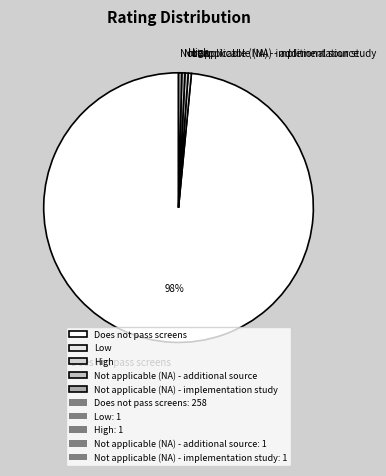

What is the largest slice in the pie chart?

Does not pass screens